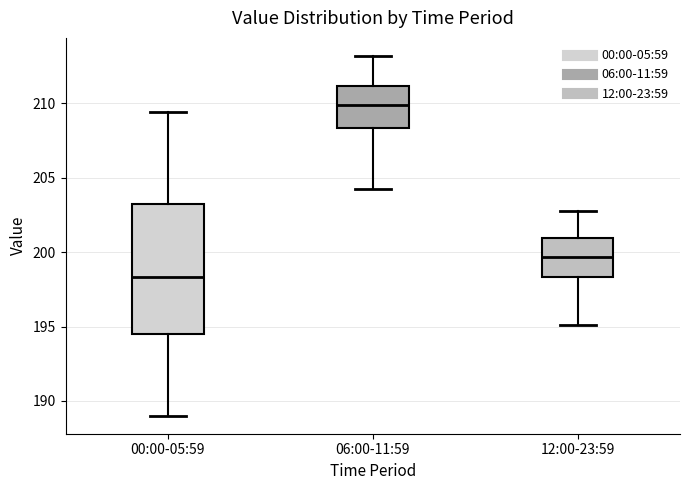

Reading left to right, transcribe this box plot: for each box, give where its median line is, the range the box spans, and where its two whiskers end, as read against the y-axis. The values are not printed on the chart, so give them approximately, as read against the axis.

00:00-05:59: median 198.5, box 194.5 to 203.0, whiskers 189.0 to 209.5
06:00-11:59: median 210.0, box 208.5 to 211.0, whiskers 204.0 to 213.0
12:00-23:59: median 199.5, box 198.5 to 201.0, whiskers 195.0 to 203.0